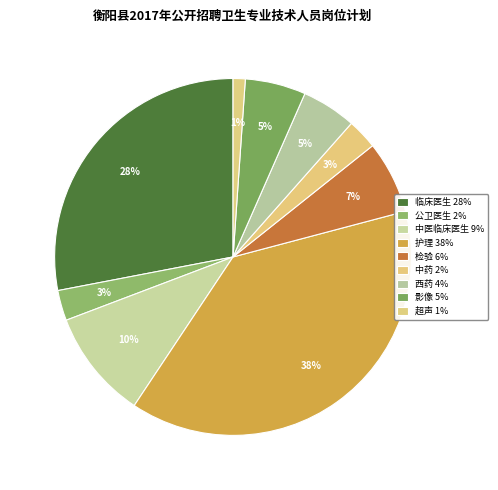

Is it true that 中医临床医生 is 20% of the pie?

False